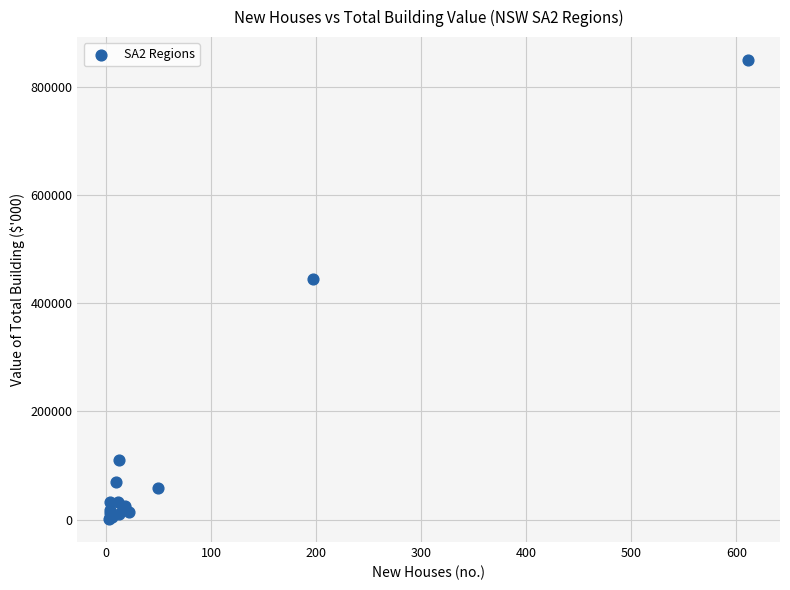

What Y value in the scatter plot is closest to 425129?

444235.3